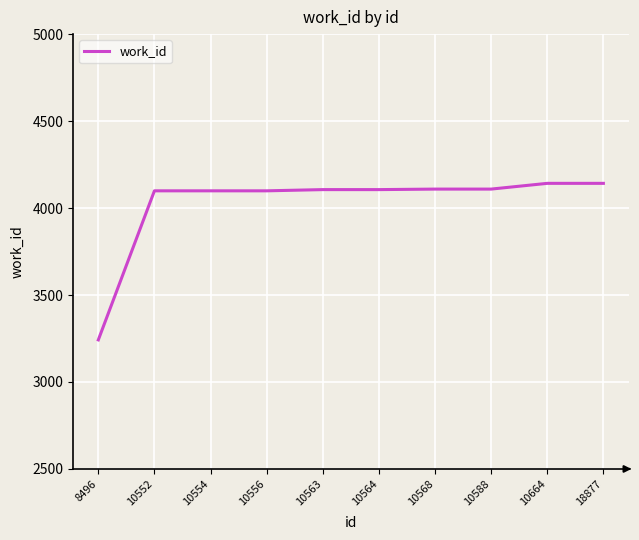

Approximately how many times larger is the value at 10556 compared to 10552?

1.0